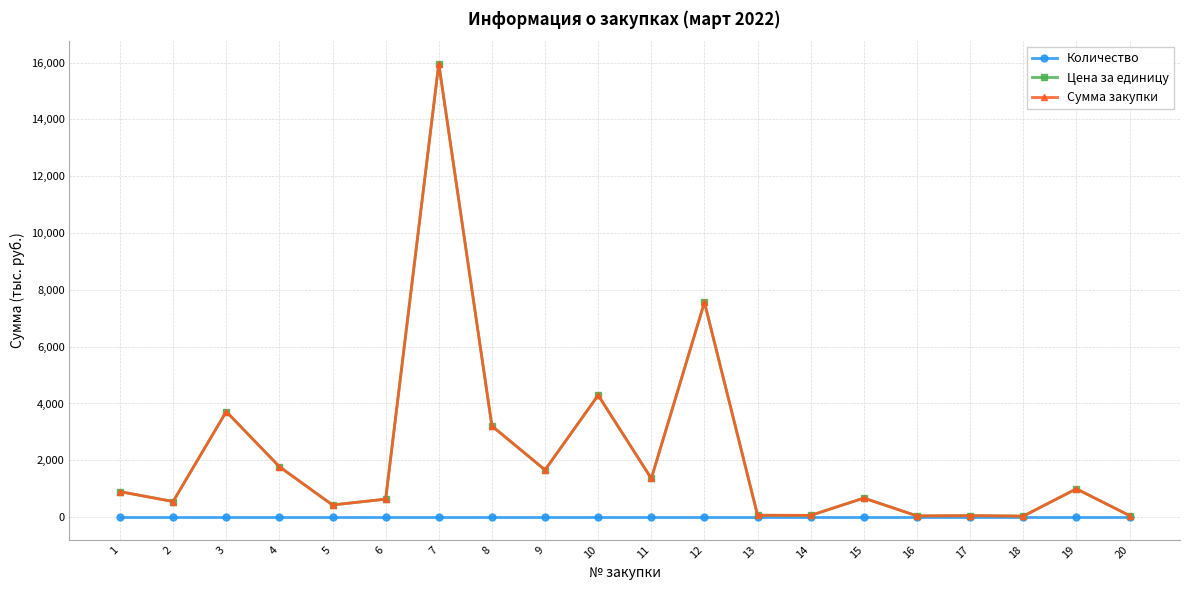

Between 16 and 12, which is larger?

16